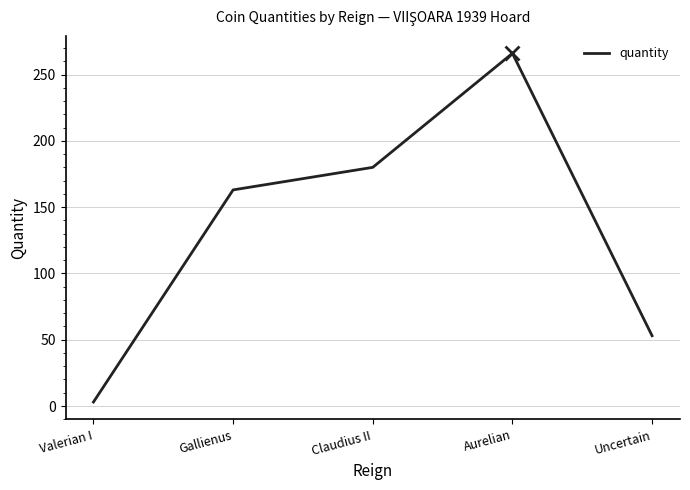

What is the sum of all values?

665